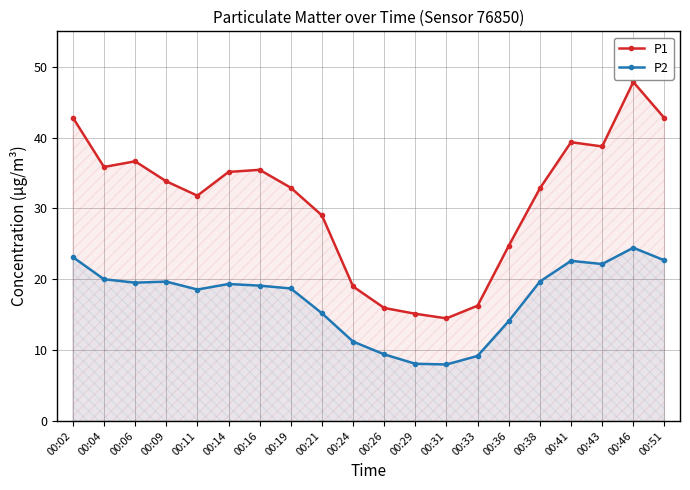

True or false: P2 has a value of 15.9 at 00:24.

False